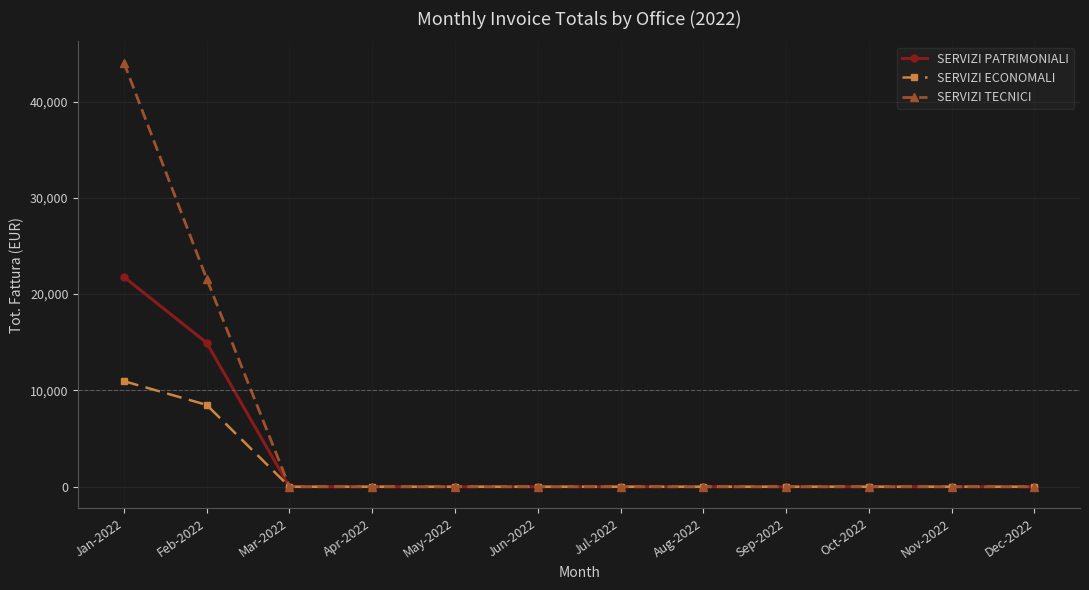

Between Feb-2022 and Oct-2022, which series saw the biggest shift?

SERVIZI TECNICI